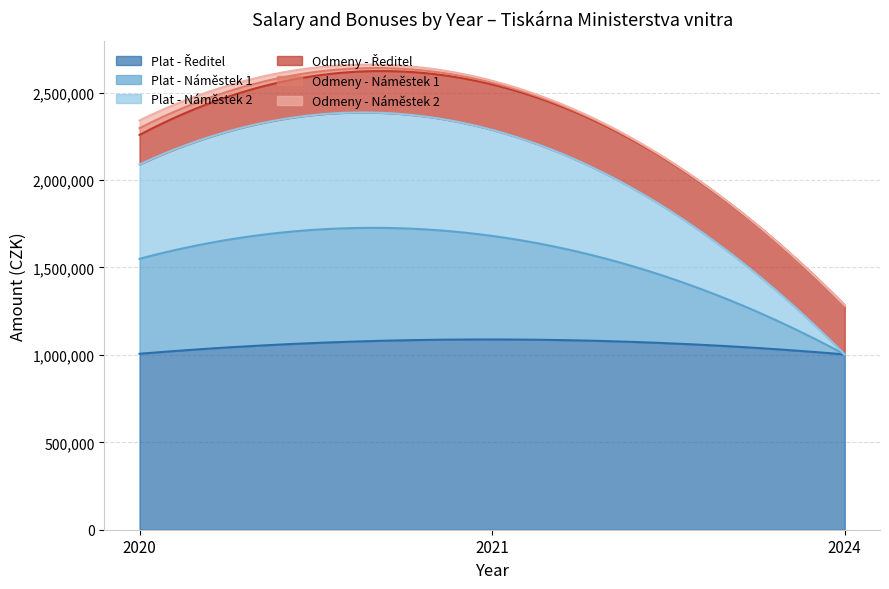

Is it true that Plat - Náměstek 1 equals -367612 at 2024?

False